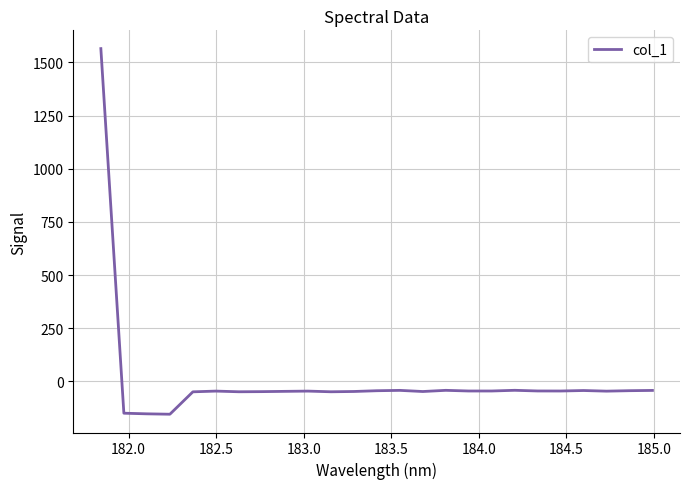

What is the greatest value displayed?

1564.7